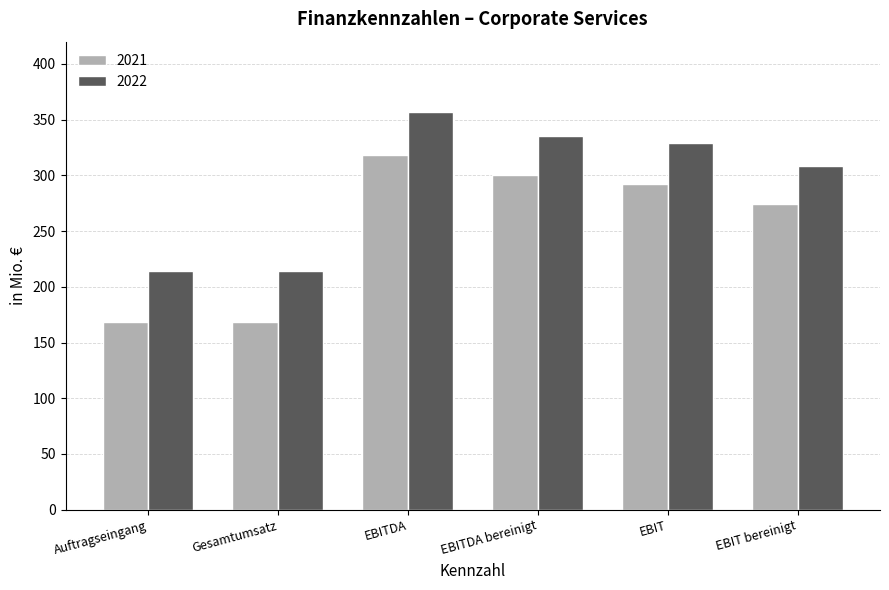

Where is 2022 nearest to the value 285?

EBIT bereinigt